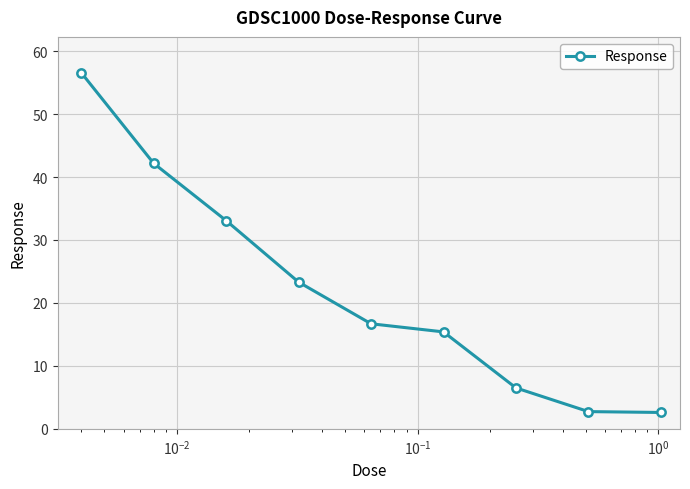

What is the minimum value shown in the chart?

2.6